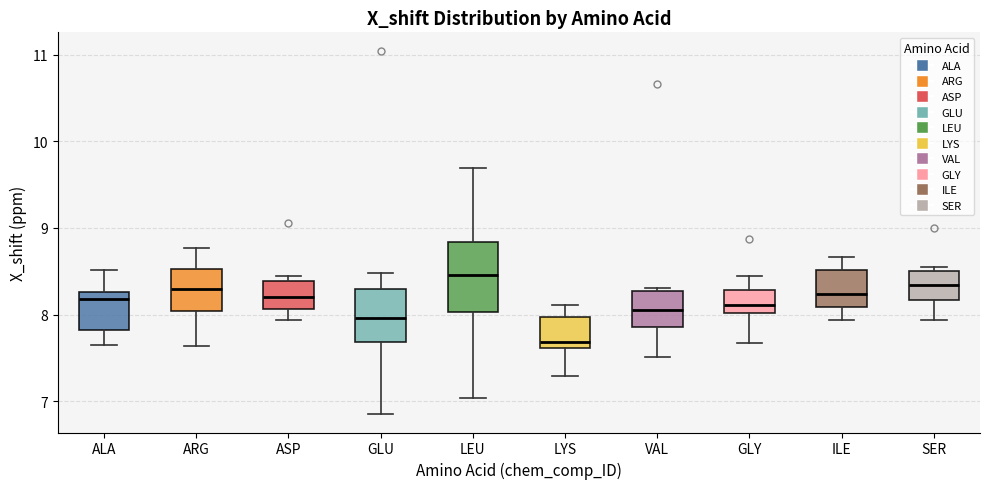

Reading left to right, read every box against the y-axis: the position of its median line, the range the box covers, and the ends of its whiskers. The values are not printed on the chart, so give them approximately, as read against the axis.

ALA: median 8.2, box 7.8 to 8.3, whiskers 7.7 to 8.5
ARG: median 8.3, box 8.0 to 8.5, whiskers 7.6 to 8.8
ASP: median 8.2, box 8.1 to 8.4, whiskers 7.9 to 8.4 (just above the box's upper edge)
GLU: median 8.0, box 7.7 to 8.3, whiskers 6.9 to 8.5
LEU: median 8.5, box 8.0 to 8.8, whiskers 7.0 to 9.7
LYS: median 7.7, box 7.6 to 8.0, whiskers 7.3 to 8.1
VAL: median 8.1, box 7.9 to 8.3, whiskers 7.5 to 8.3 (just above the box's upper edge)
GLY: median 8.1, box 8.0 to 8.3, whiskers 7.7 to 8.4
ILE: median 8.2, box 8.1 to 8.5, whiskers 7.9 to 8.7
SER: median 8.3, box 8.2 to 8.5, whiskers 7.9 to 8.6